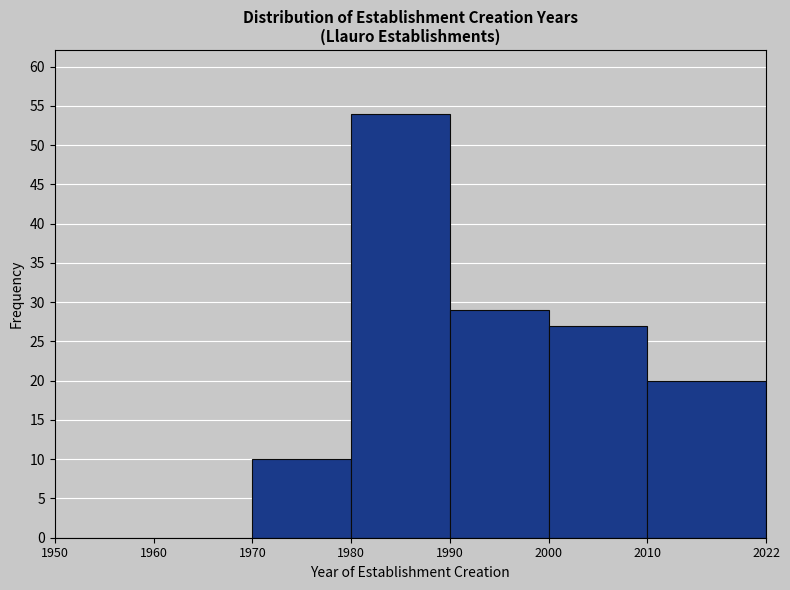

What is the height of the bar covering 1990 to 2000 on the x-axis? The values are not printed on the chart, so give them approximately, as read against the axis.

29